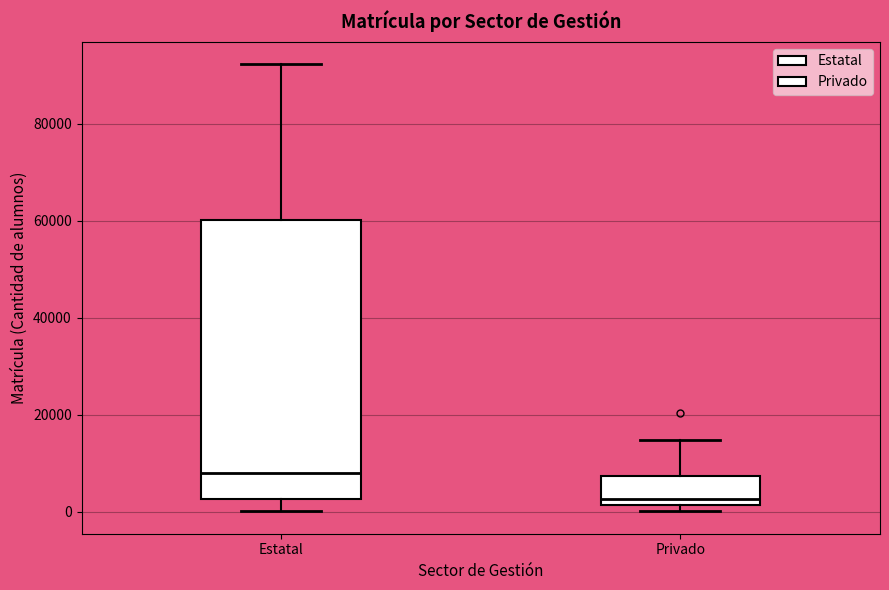

Where does the lower whisker of the box for Estatal end on the y-axis? The values are not printed on the chart, so give them approximately, as read against the axis.

0